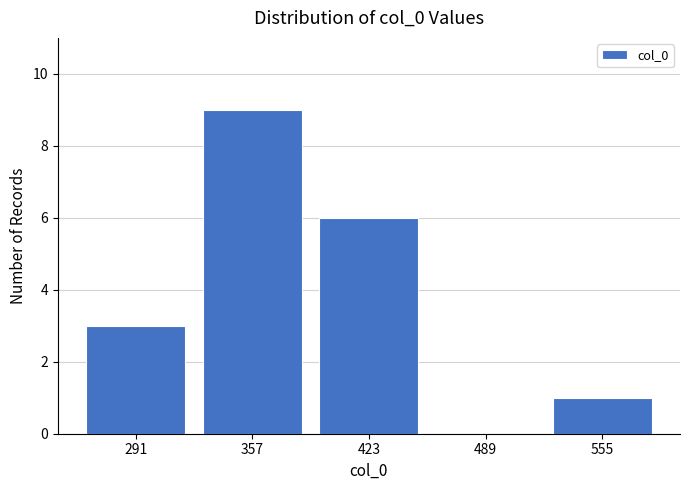

What is the height of the bar covering 320 to 390 on the x-axis? Neither the bar edges nor the heights are printed on the chart, so give them approximately, as read against the axes.

9